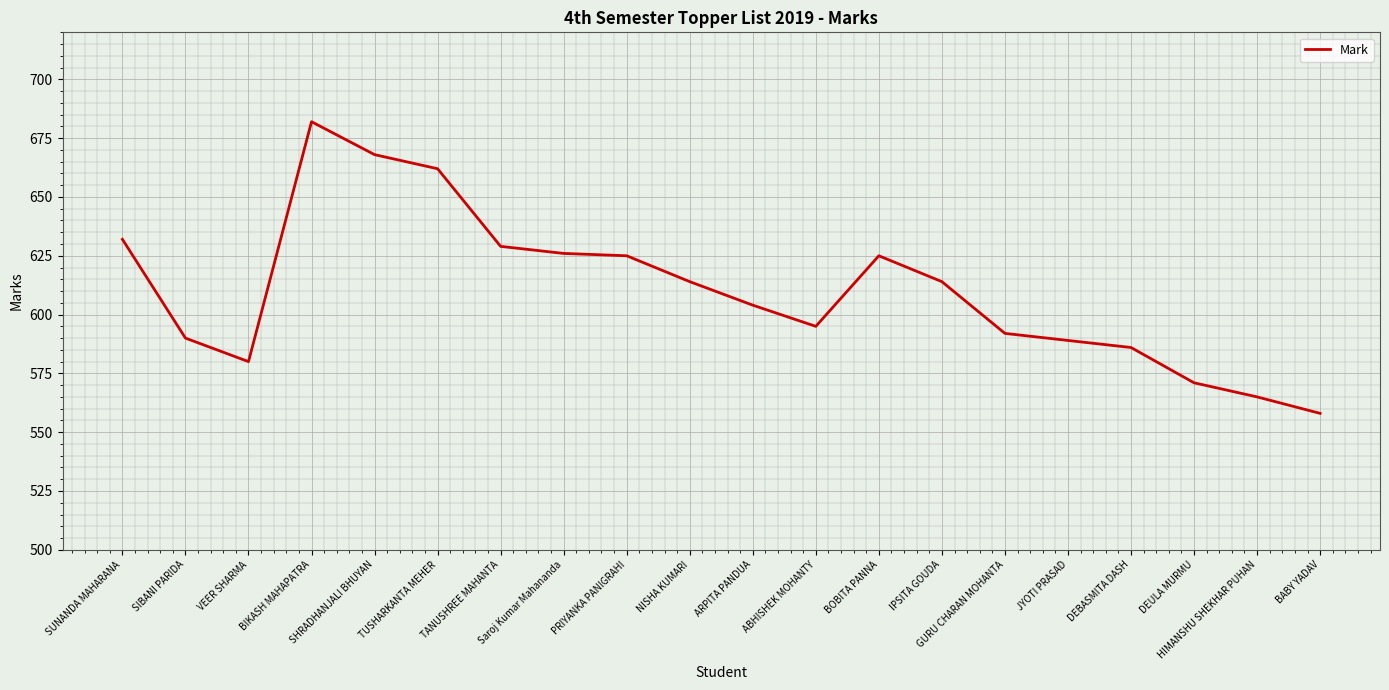

What is the ratio of the value at BABY YADAV to the value at BOBITA PANNA?

0.9